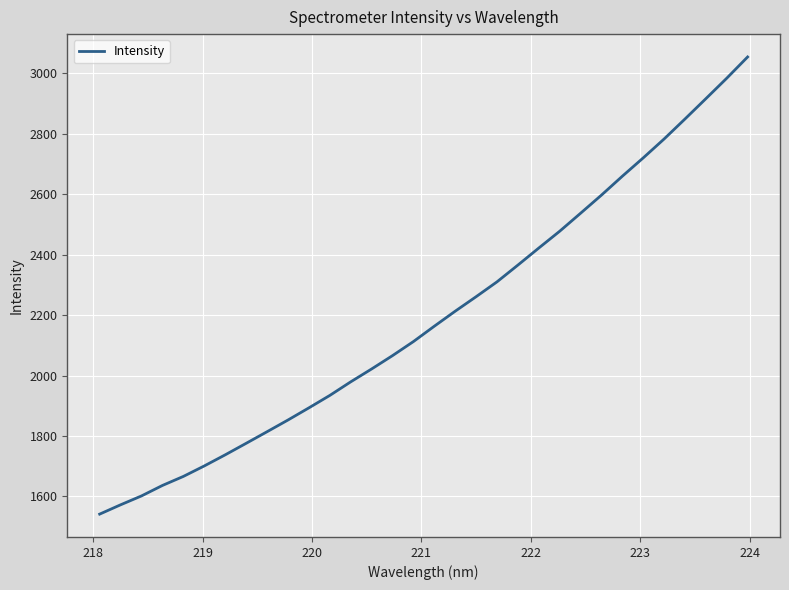

What is the maximum value shown in the chart?

3053.9